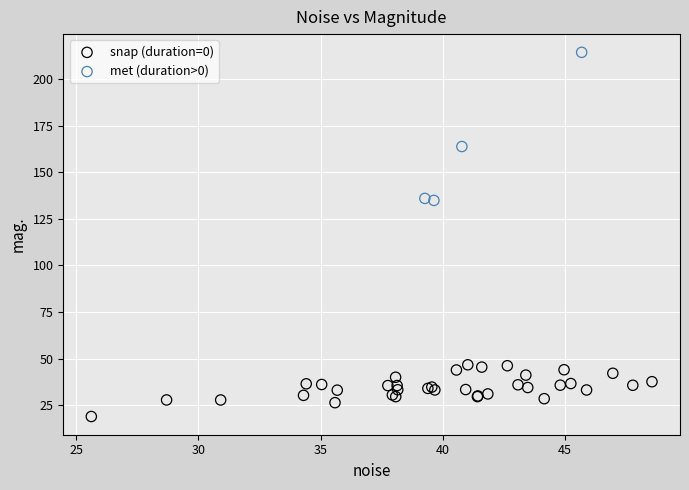

Which series has the widest spread of Y values?

met (duration>0)